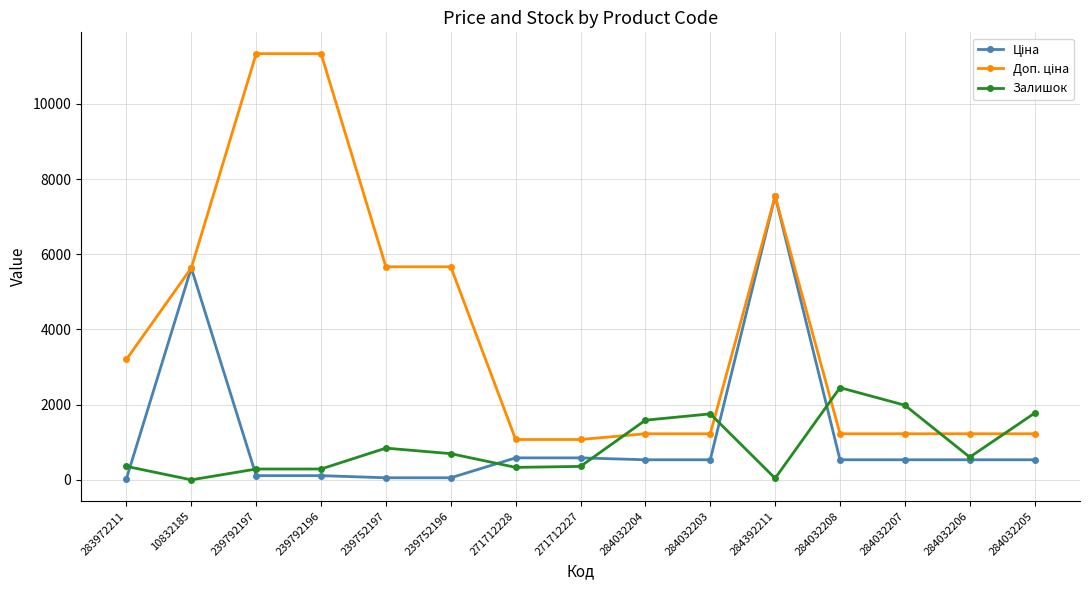

At how many categories does at least one series exceed 6453?

3